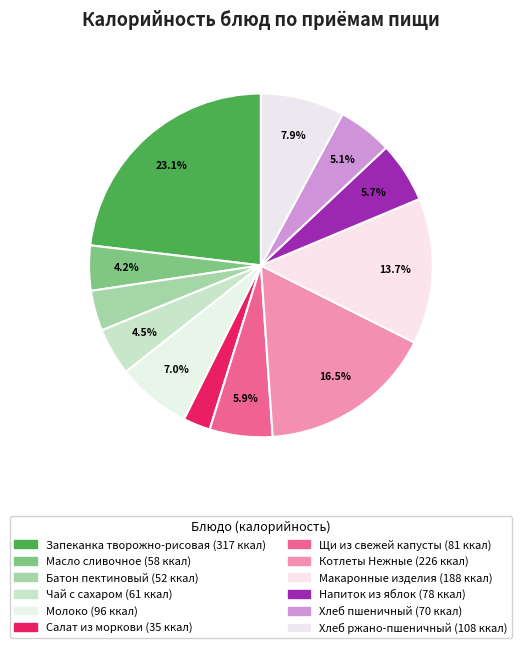

Count the number of slices in the pie.

12